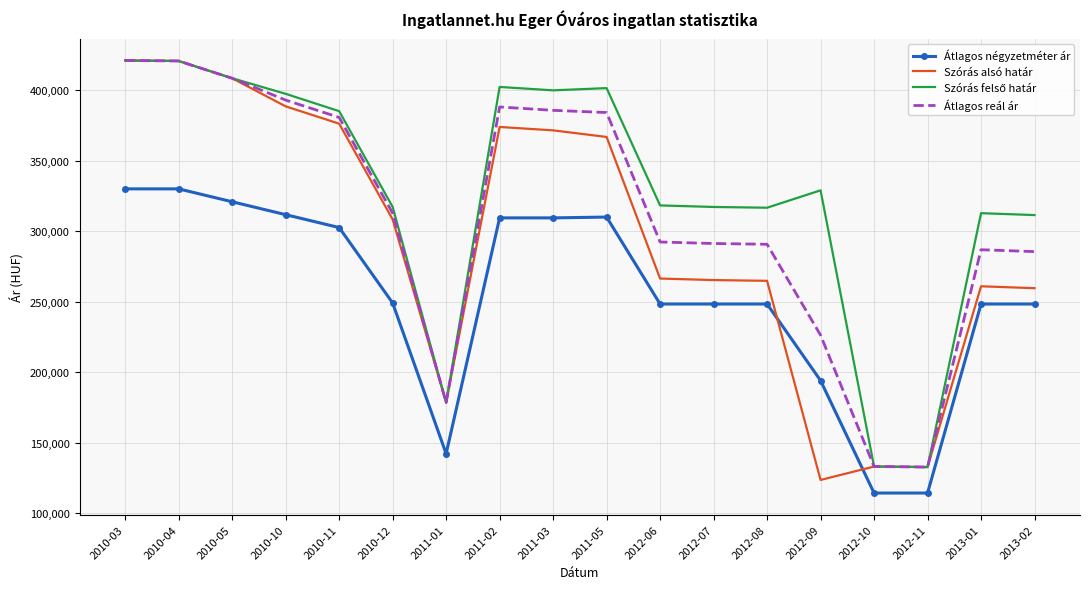

At how many categories does at least one series exceed 395375?

7